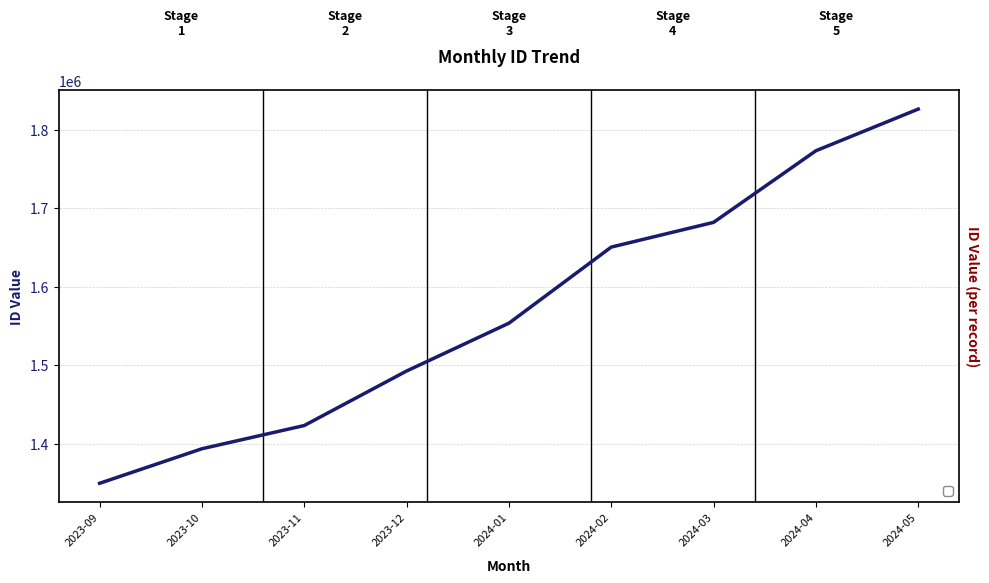

List the labels in order of value, smallest first.

2023-09, 2023-10, 2023-11, 2023-12, 2024-01, 2024-02, 2024-03, 2024-04, 2024-05